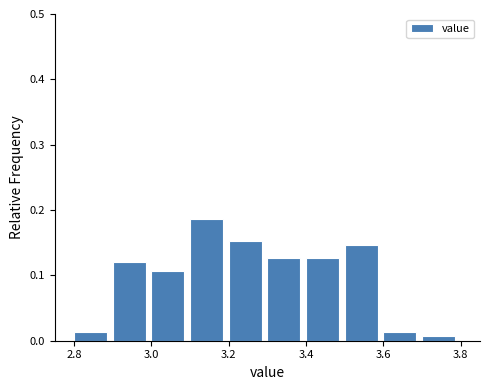

Reading left to right, list every bar in this chart as the range it spans on the x-axis followed by its height. The values are not printed on the chart, so give them approximately, as read against the axis.

2.8 to 2.9: 0.01
2.9 to 3.0: 0.12
3.0 to 3.1: 0.11
3.1 to 3.2: 0.19
3.2 to 3.3: 0.15
3.3 to 3.4: 0.13
3.4 to 3.5: 0.13
3.5 to 3.6: 0.15
3.6 to 3.7: 0.01
3.7 to 3.8: under 0.01